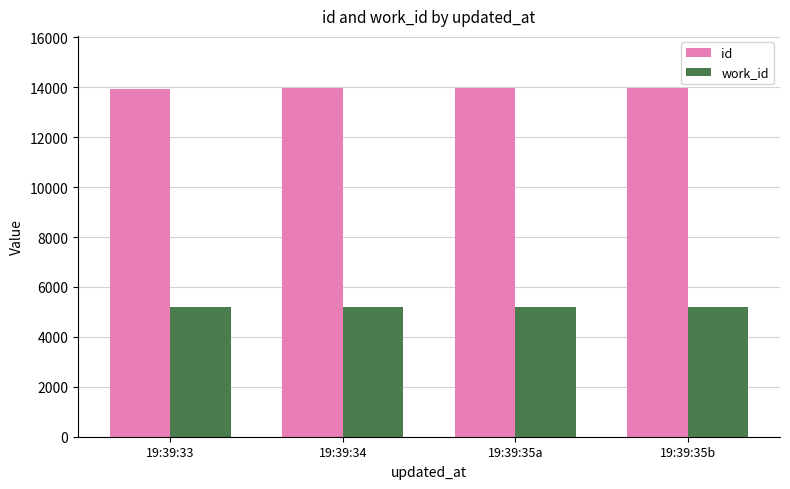

What is the sum of all work_id values?

20732